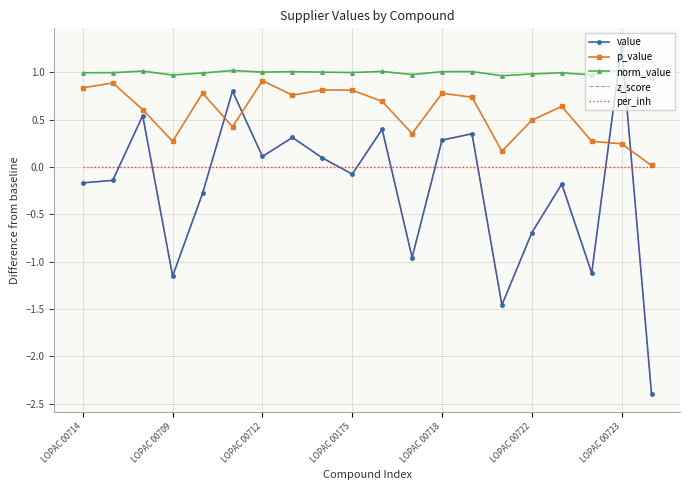

At which category does the chart reach its peak across all series?

LOPAC 00723